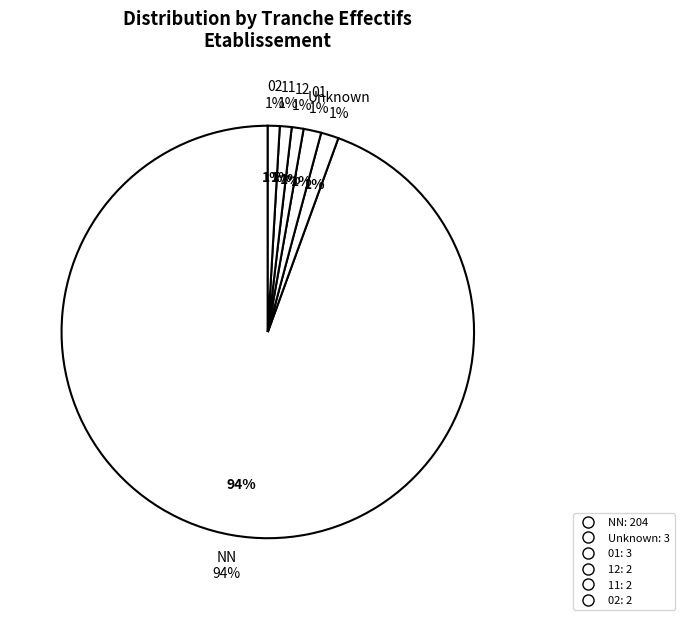

Which category has the biggest portion of the pie?

NN